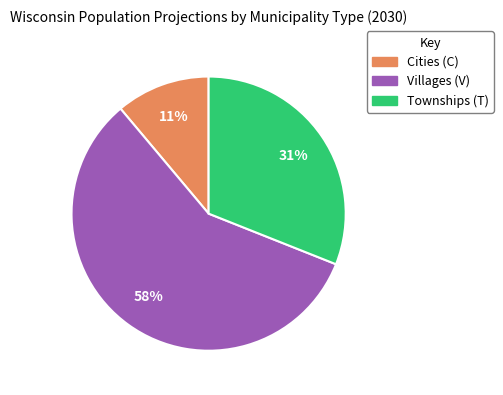

To the nearest percent, what is the average slice percentage?

33%